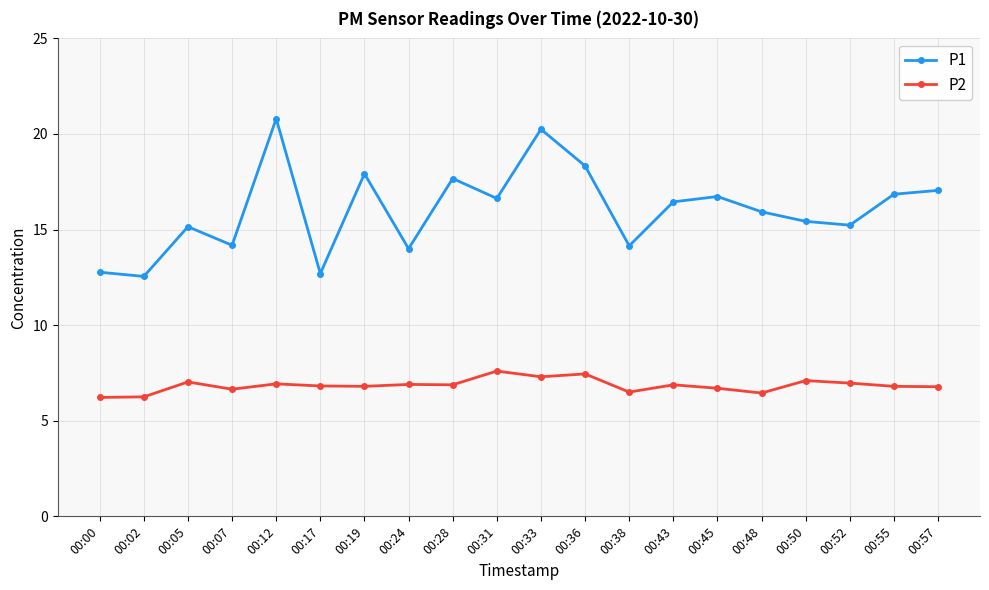

Read the P2 value at 00:31.

7.6